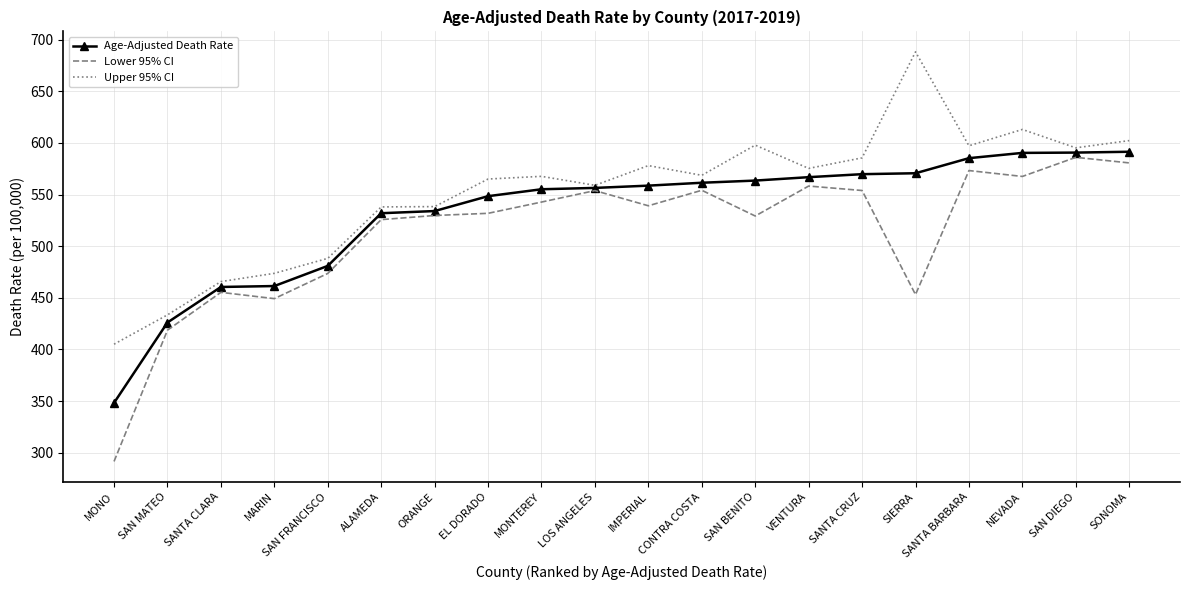

At how many categories does at least one series exceed 554?

13